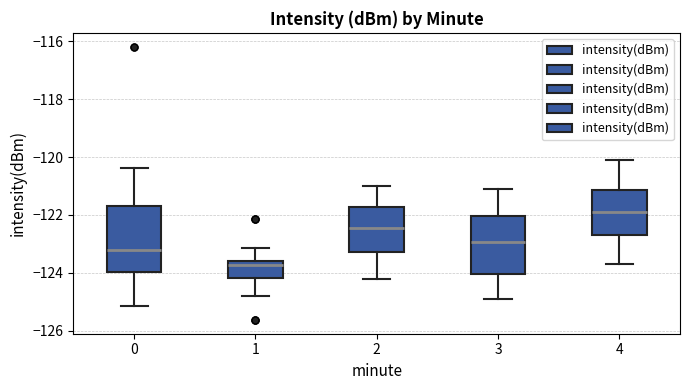

Which box has the highest median line?

4